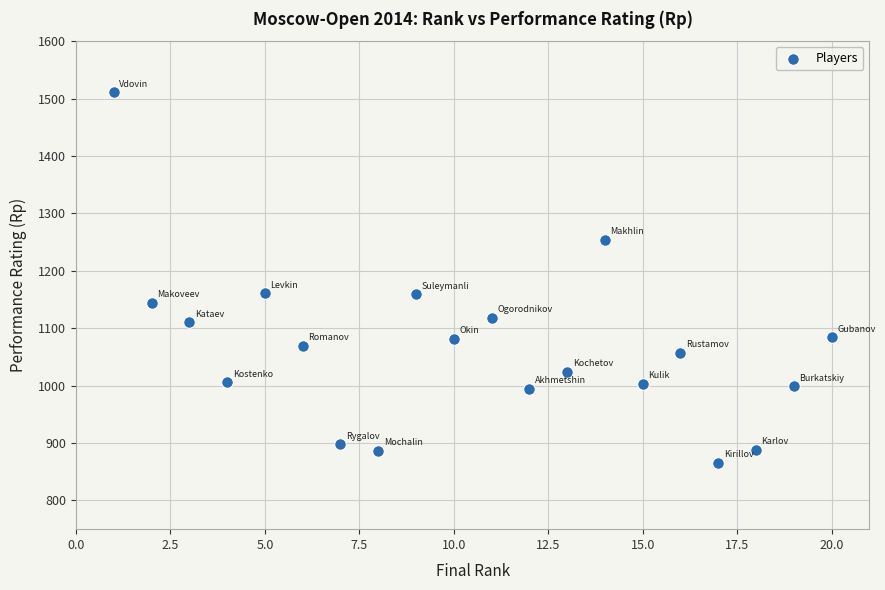

What is the range of X values (max minus min)?

19